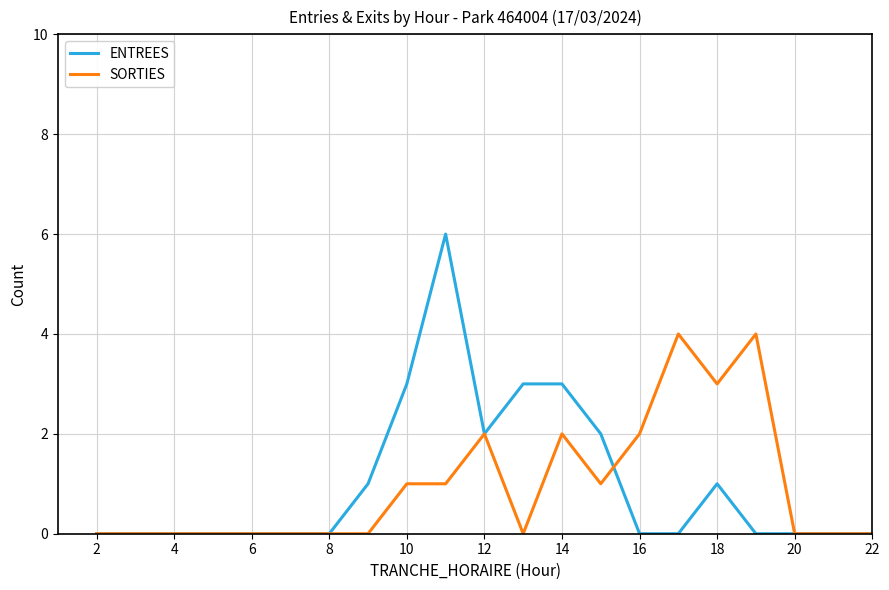

List the series in order of their peak value, highest first.

ENTREES, SORTIES